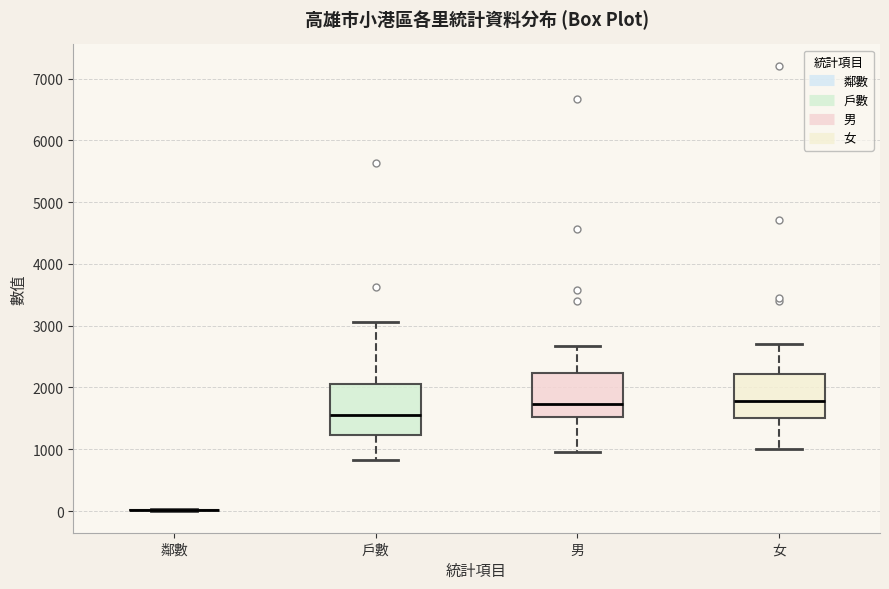

Reading left to right, read every box against the y-axis: the position of its median line, the range the box covers, and the ends of its whiskers. The values are not printed on the chart, so give them approximately, as read against the axis.

鄰數: box collapsed to a line at 0, whiskers 0 to 0
戶數: median 1600, box 1200 to 2000, whiskers 800 to 3100
男: median 1700, box 1500 to 2200, whiskers 1000 to 2700
女: median 1800, box 1500 to 2200, whiskers 1000 to 2700